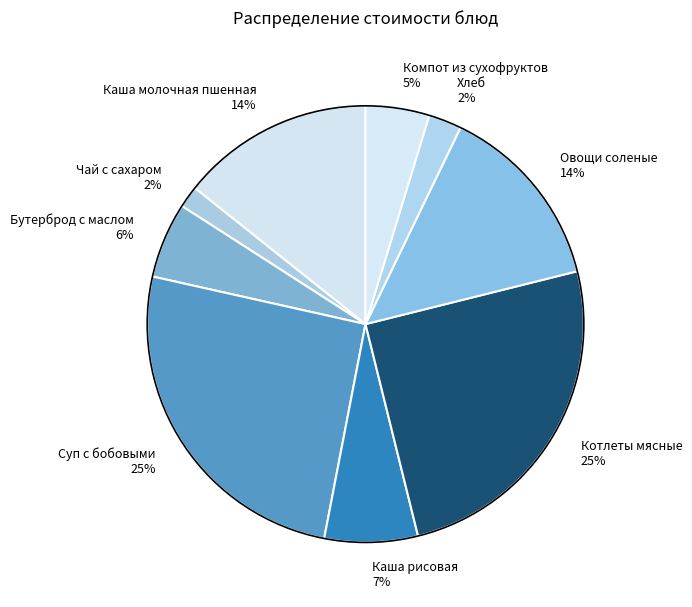

To the nearest percent, what is the average slice percentage?

11%